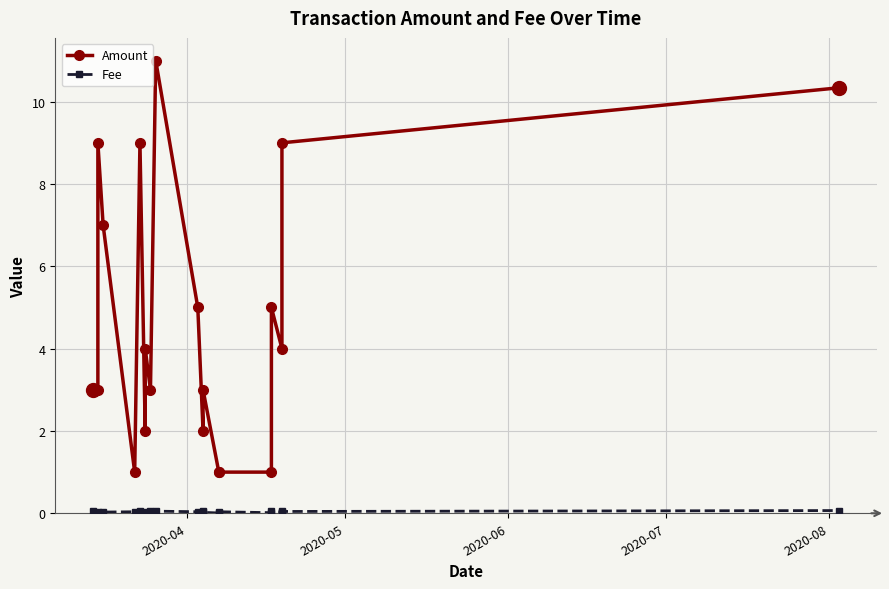

True or false: Fee and Amount intersect in this chart.

False